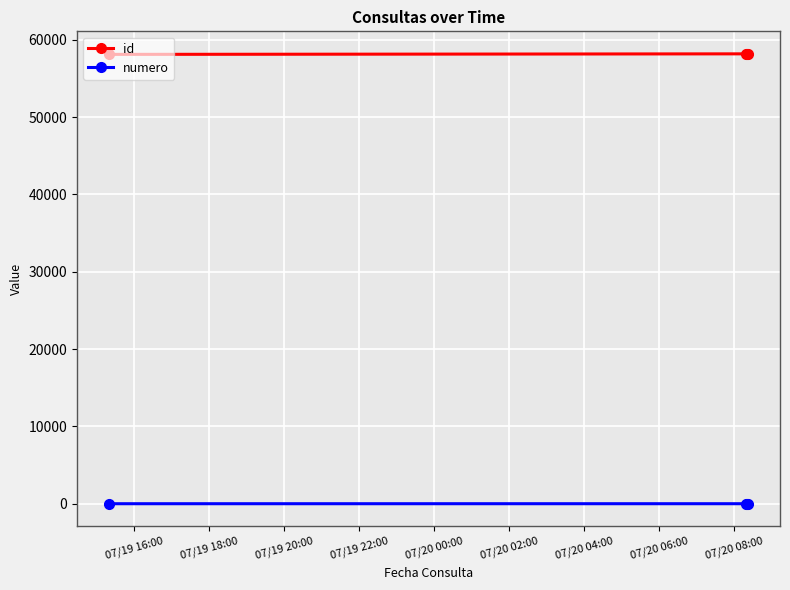

What is the lowest value of the id series?

58118